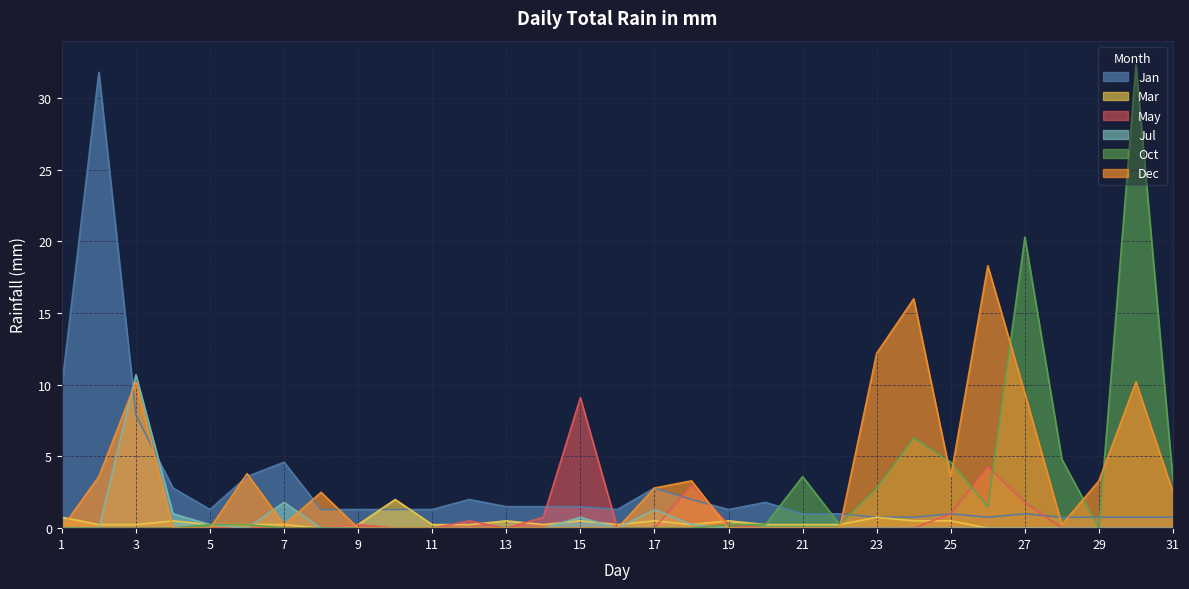

Reading right to left, extract all data points from this chart.

Jan: 31=0.8	30=0.8	29=0.8	28=0.8	27=1.0	26=0.8	25=1.0	24=0.8	23=0.8	22=1.0	21=1.0	20=1.8	19=1.3	18=2.0	17=2.8	16=1.3	15=1.5	14=1.5	13=1.5	12=2.0	11=1.3	10=1.3	9=1.3	8=1.3	7=4.6	6=3.6	5=1.3	4=2.8	3=7.9	2=31.8	1=9.9
Dec: 31=2.5	30=10.2	29=3.3	28=0.2	27=9.4	26=18.3	25=3.6	24=16.0	23=12.2	22=0.0	21=0.0	20=0.0	19=0.0	18=3.3	17=2.8	16=0.0	15=0.0	14=0.0	13=0.0	12=0.0	11=0.0	10=0.0	9=0.0	8=2.5	7=0.2	6=3.8	5=0.0	4=0.0	3=10.2	2=3.6	1=0.0
Oct: 31=3.3	30=32.3	29=0.0	28=4.8	27=20.3	26=1.5	25=4.6	24=6.3	23=2.8	22=0.2	21=3.6	20=0.2	19=0.2	18=0.0	17=0.0	16=0.0	15=0.0	14=0.0	13=0.0	12=0.0	11=0.0	10=0.0	9=0.0	8=0.0	7=0.0	6=0.2	5=0.2	4=0.0	3=0.0	2=0.0	1=0.0
May: 31=0.0	30=0.0	29=0.0	28=0.0	27=1.8	26=4.3	25=1.0	24=0.0	23=0.0	22=0.0	21=0.0	20=0.0	19=0.2	18=3.0	17=0.0	16=0.0	15=9.1	14=0.8	13=0.0	12=0.5	11=0.0	10=0.0	9=0.2	8=0.0	7=0.0	6=0.0	5=0.0	4=0.0	3=0.0	2=0.0	1=0.0
Jul: 31=0.0	30=0.0	29=0.0	28=0.0	27=0.0	26=0.0	25=0.0	24=0.0	23=0.0	22=0.0	21=0.0	20=0.0	19=0.0	18=0.2	17=1.3	16=0.0	15=0.8	14=0.0	13=0.0	12=0.0	11=0.0	10=0.0	9=0.0	8=0.0	7=1.8	6=0.0	5=0.2	4=1.0	3=10.7	2=0.0	1=0.0
Mar: 31=0.0	30=0.0	29=0.0	28=0.0	27=0.0	26=0.0	25=0.5	24=0.5	23=0.8	22=0.2	21=0.2	20=0.2	19=0.5	18=0.2	17=0.5	16=0.2	15=0.5	14=0.2	13=0.5	12=0.2	11=0.2	10=2.0	9=0.2	8=0.0	7=0.2	6=0.2	5=0.2	4=0.5	3=0.2	2=0.2	1=0.8